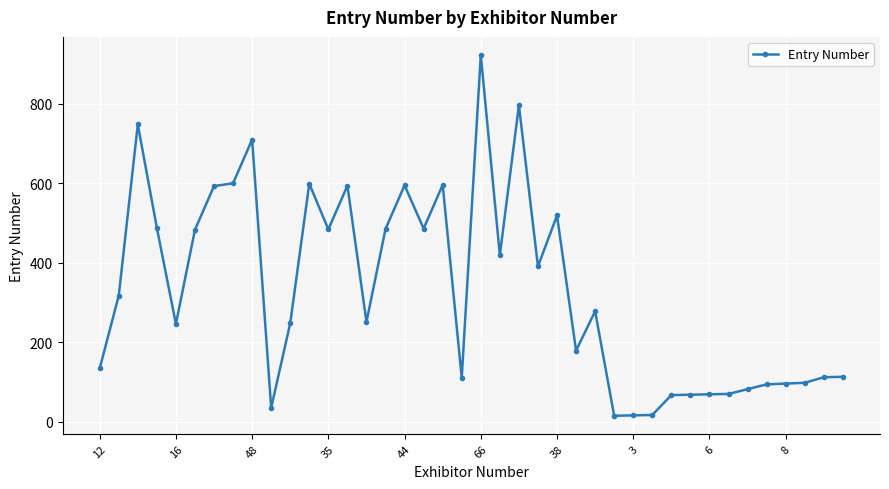

What is the average value?

331